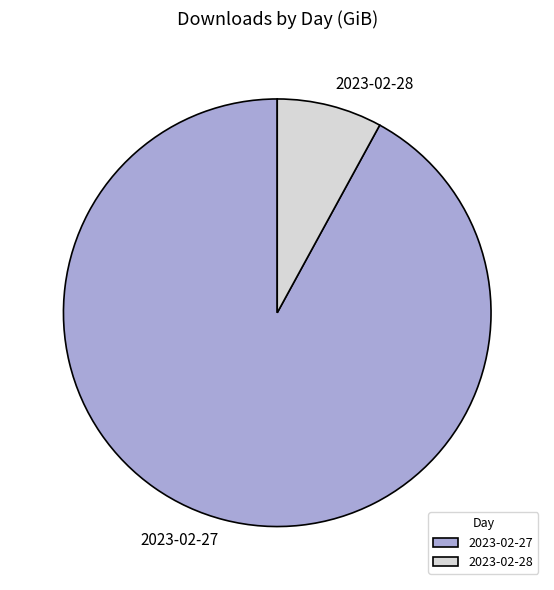

How many slices are in this pie chart?

2